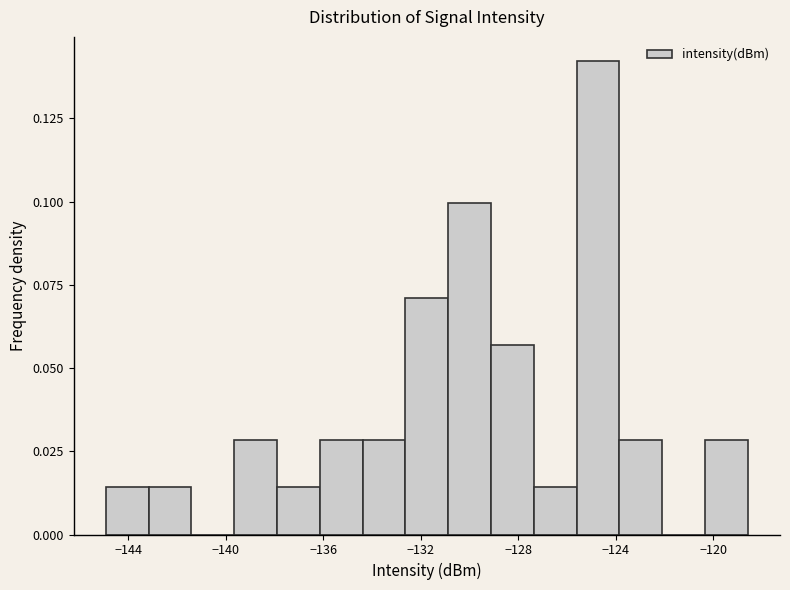

Read against the x-axis, roughly where is the centre of the tallest bar?

-124.5